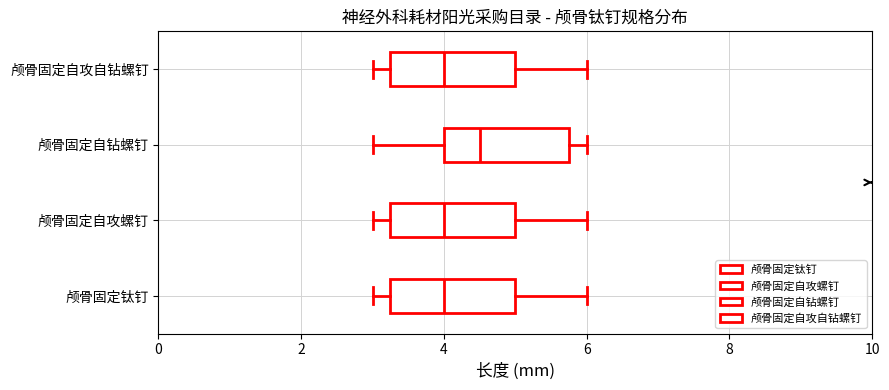

Reading bottom to top, transcribe this box plot: for each box, give where its median line is, the range the box spans, and where its two whiskers end, as read against the x-axis. The values are not printed on the chart, so give them approximately, as read against the axis.

颅骨固定钛钉: median 4.0, box 3.2 to 5.0, whiskers 3.0 to 6.0
颅骨固定自攻螺钉: median 4.0, box 3.2 to 5.0, whiskers 3.0 to 6.0
颅骨固定自钻螺钉: median 4.6, box 4.0 to 5.8, whiskers 3.0 to 6.0
颅骨固定自攻自钻螺钉: median 4.0, box 3.2 to 5.0, whiskers 3.0 to 6.0